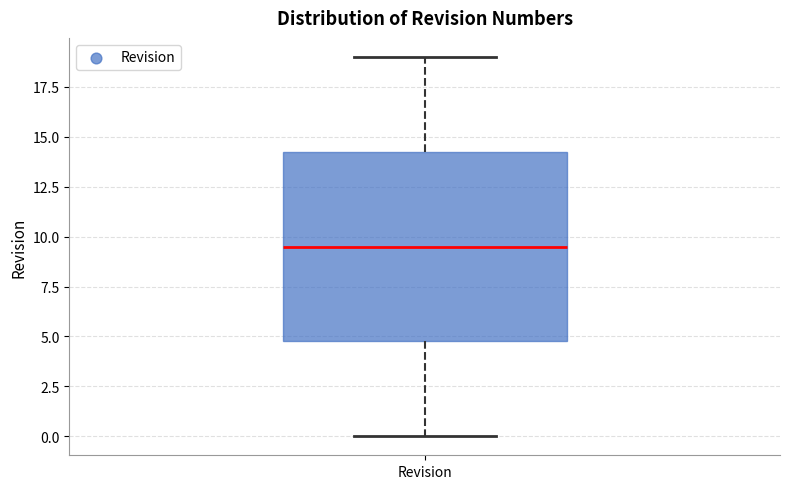

Where does the lower whisker of the box for Revision end on the y-axis? The values are not printed on the chart, so give them approximately, as read against the axis.

0.0